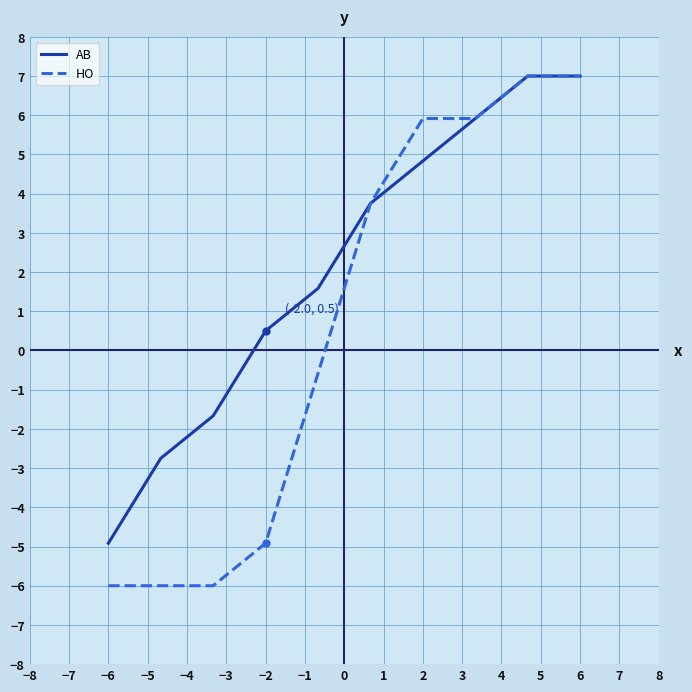

Rank the series by their average value, from highest to lowest.

AB, HO